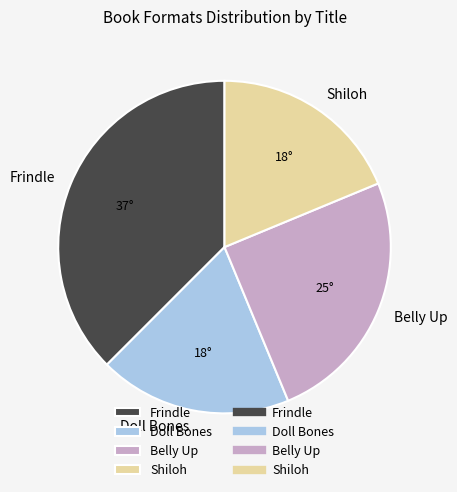

Which category has the biggest portion of the pie?

Frindle